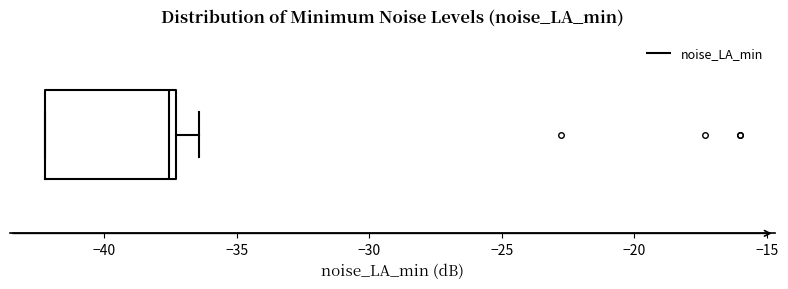

Where is the right edge of the box on the x-axis? The values are not printed on the chart, so give them approximately, as read against the axis.

-37.5